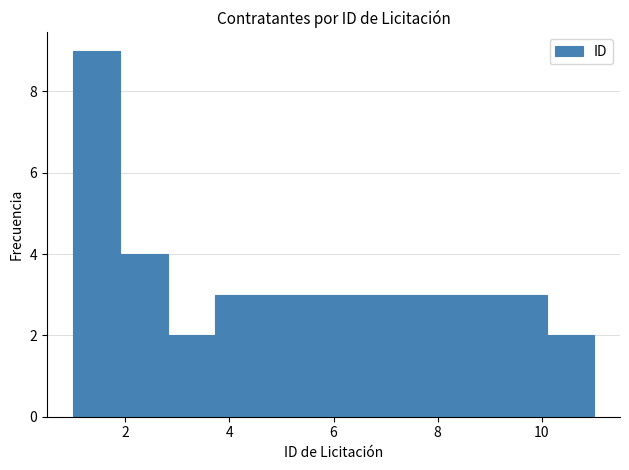

Reading left to right, list every bar in this chart as the range it spans on the x-axis followed by its height. Neither the bar edges nor the heights are printed on the chart, so give them approximately, as read against the axes.

1.0 to 2.0: 9
2.0 to 2.8: 4
2.8 to 3.8: 2
3.8 to 4.6: 3
4.6 to 5.6: 3
5.6 to 6.4: 3
6.4 to 7.4: 3
7.4 to 8.2: 3
8.2 to 9.2: 3
9.2 to 10.0: 3
10.0 to 11.0: 2